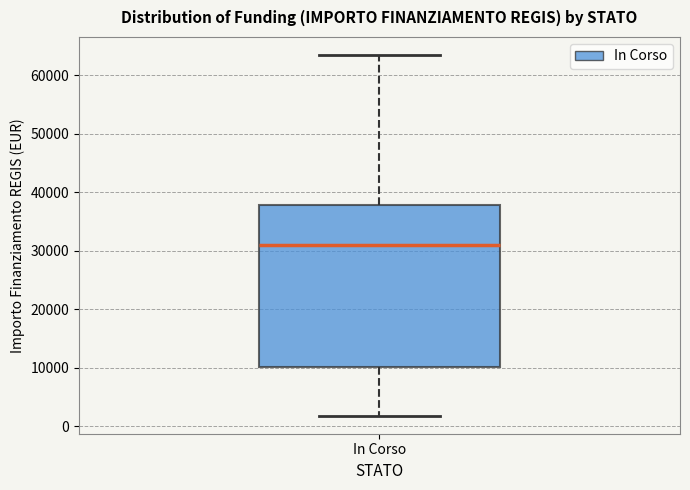

Read this box plot against the y-axis: the position of the median line, the range covered by the box, and the ends of both whiskers. The values are not printed on the chart, so give them approximately, as read against the axis.

median 31000, box 10000 to 38000, whiskers 2000 to 63000